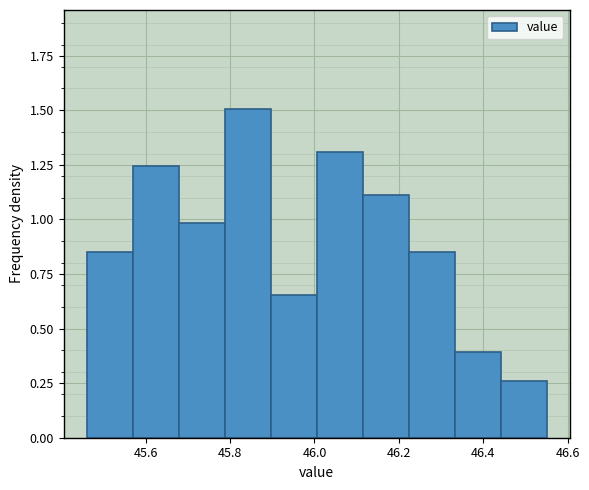

Reading left to right, list every bar in this chart as the range it spans on the x-axis followed by its height. Neither the bar edges nor the heights are printed on the chart, so give them approximately, as read against the axes.

45.46 to 45.56: 0.85
45.56 to 45.68: 1.25
45.68 to 45.78: 1.00
45.78 to 45.90: 1.50
45.90 to 46.00: 0.65
46.00 to 46.12: 1.30
46.12 to 46.22: 1.10
46.22 to 46.34: 0.85
46.34 to 46.44: 0.40
46.44 to 46.56: 0.25